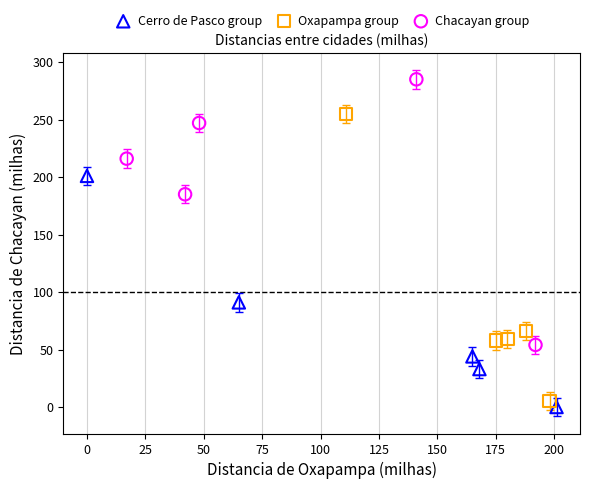

Which series has the widest spread of Y values?

Oxapampa group